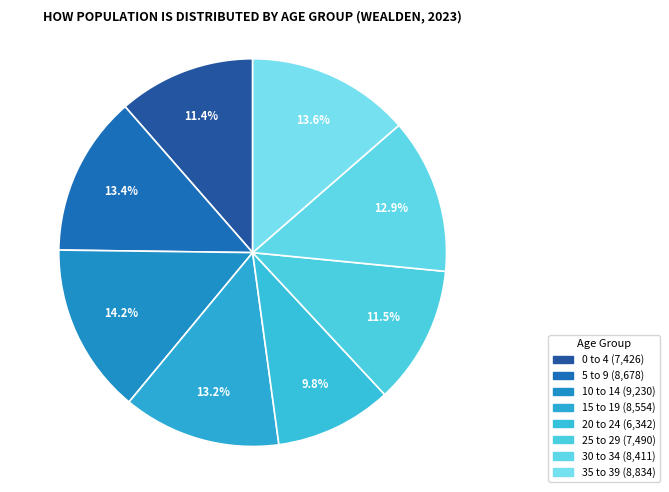

What is the change in value from 15 to 19 to 20 to 24?

-2212